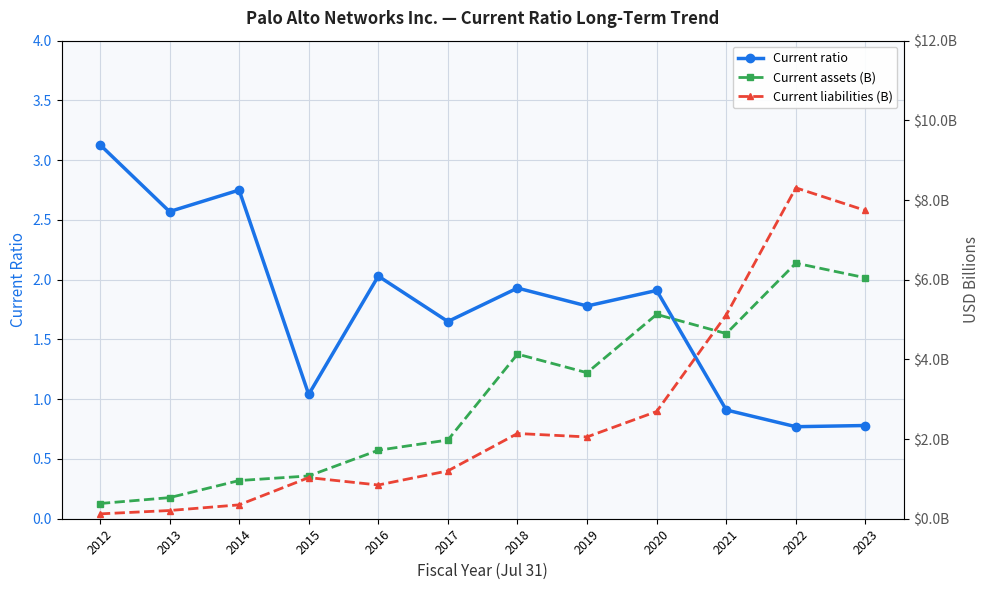

At how many categories does at least one series exceed 0?

12